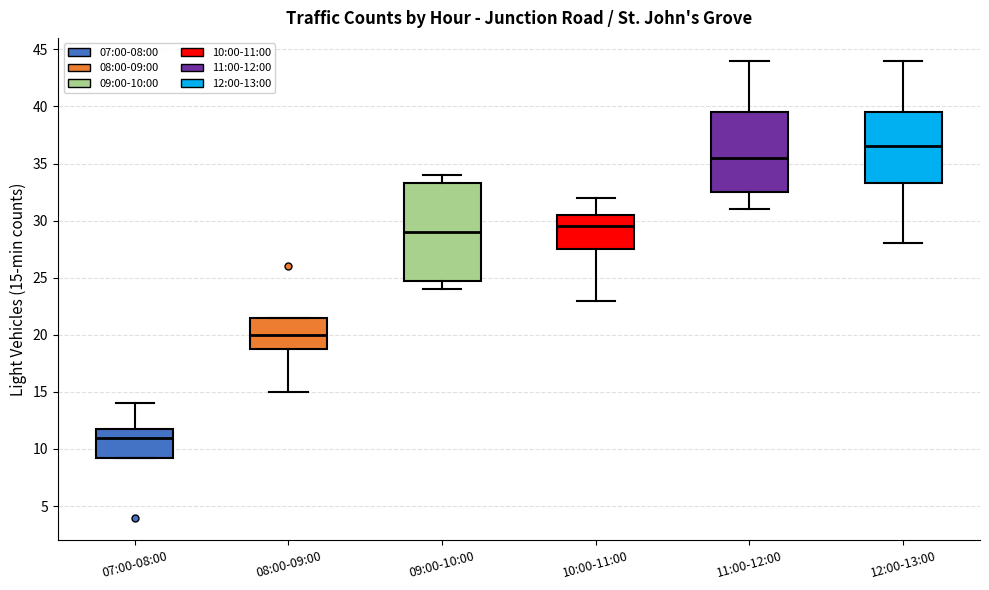

Reading left to right, read every box against the y-axis: the position of its median line, the range the box covers, and the ends of its whiskers. The values are not printed on the chart, so give them approximately, as read against the axis.

07:00-08:00: median 11.0, box 9.5 to 12.0, whiskers 9.5 to 14.0
08:00-09:00: median 20.0, box 19.0 to 21.5, whiskers 15.0 to 21.5
09:00-10:00: median 29.0, box 25.0 to 33.5, whiskers 24.0 to 34.0
10:00-11:00: median 29.5, box 27.5 to 30.5, whiskers 23.0 to 32.0
11:00-12:00: median 35.5, box 32.5 to 39.5, whiskers 31.0 to 44.0
12:00-13:00: median 36.5, box 33.5 to 39.5, whiskers 28.0 to 44.0